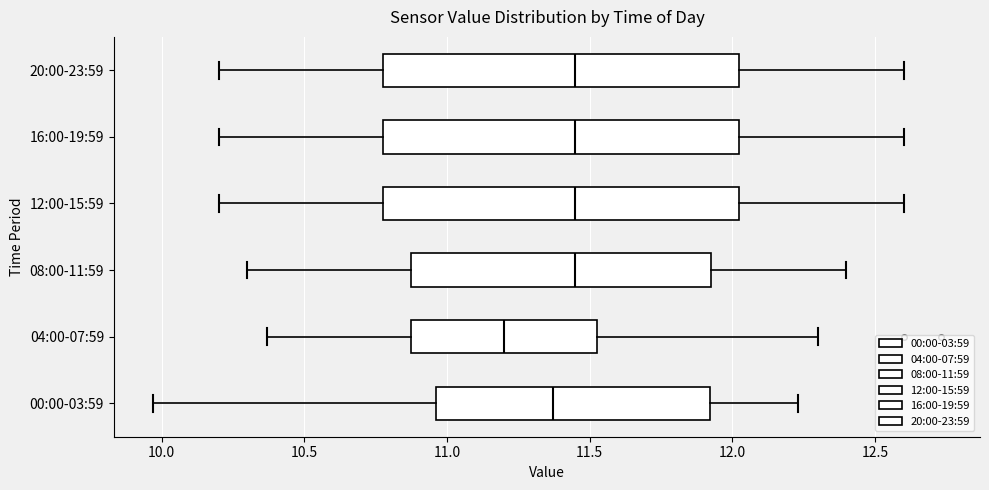

Reading bottom to top, transcribe this box plot: for each box, give where its median line is, the range the box spans, and where its two whiskers end, as read against the x-axis. The values are not printed on the chart, so give them approximately, as read against the axis.

00:00-03:59: median 11.35, box 10.95 to 11.90, whiskers 9.95 to 12.25
04:00-07:59: median 11.20, box 10.90 to 11.55, whiskers 10.35 to 12.30
08:00-11:59: median 11.45, box 10.90 to 11.95, whiskers 10.30 to 12.40
12:00-15:59: median 11.45, box 10.80 to 12.05, whiskers 10.20 to 12.60
16:00-19:59: median 11.45, box 10.80 to 12.05, whiskers 10.20 to 12.60
20:00-23:59: median 11.45, box 10.80 to 12.05, whiskers 10.20 to 12.60